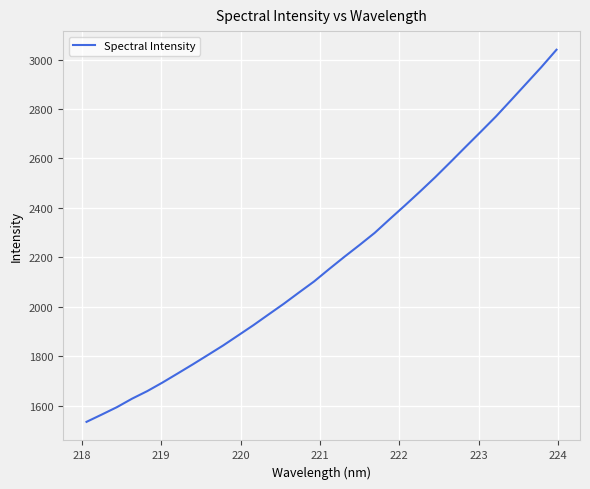

Reading right to left, what are all the values shown in this chart?

3040.2	2969.9	2902.9	2836.2	2770.0	2708.2	2647.2	2585.5	2524.8	2466.8	2410.4	2355.2	2299.1	2249.9	2202.2	2152.9	2102.4	2057.5	2012.0	1968.9	1925.5	1884.3	1843.2	1804.9	1766.8	1729.7	1693.1	1658.6	1628.0	1593.6	1563.6	1534.2